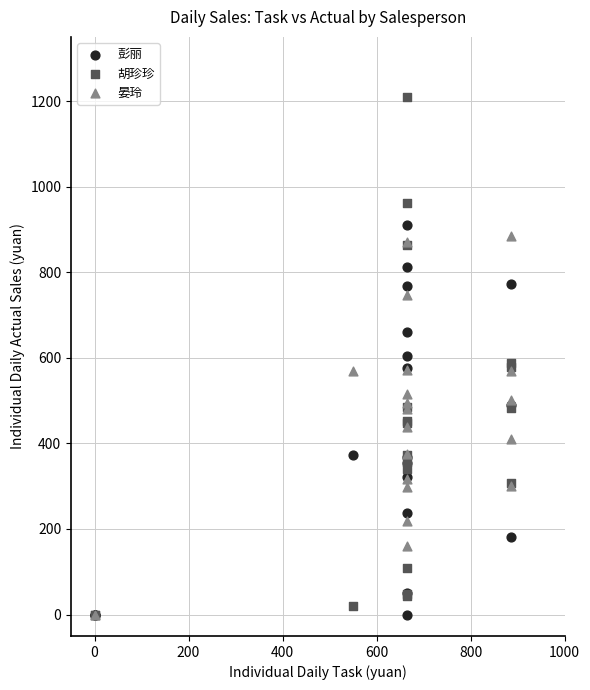

Which series has the widest spread of Y values?

胡珍珍